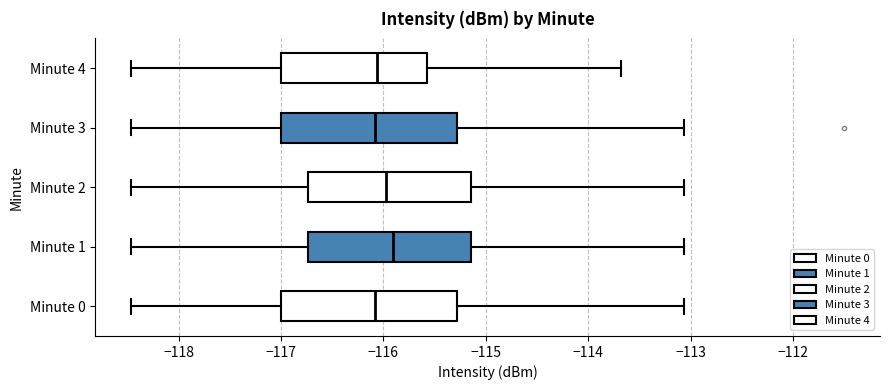

Where is the right edge of the box for Minute 0 on the x-axis? The values are not printed on the chart, so give them approximately, as read against the axis.

-115.3